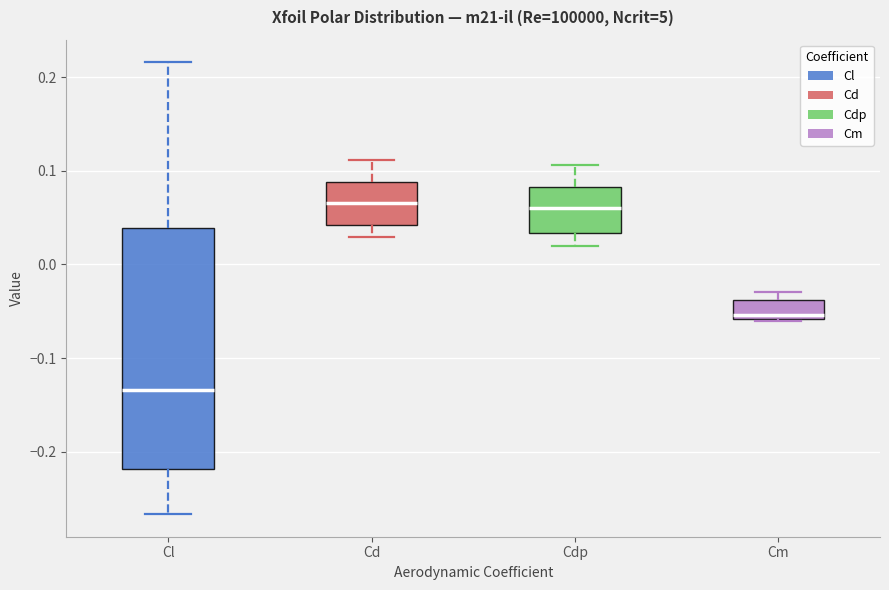

Which box is the tallest, from its lower edge to its upper edge?

Cl